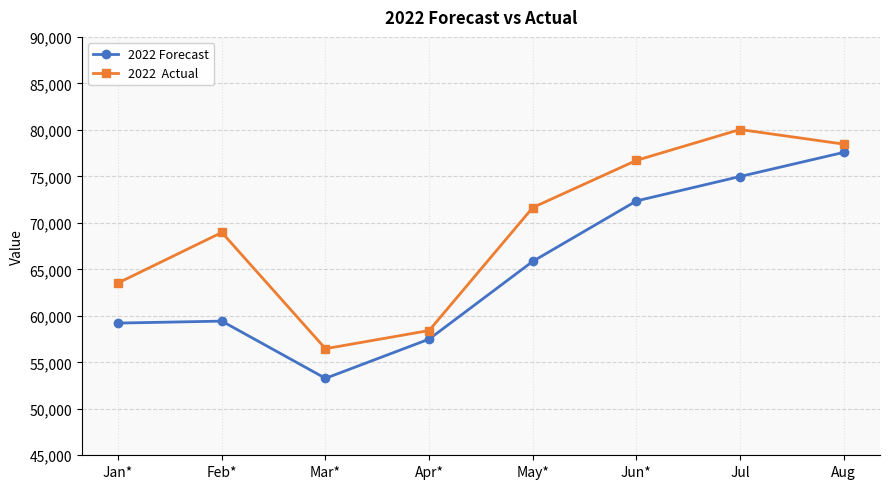

What is the label of the 8th point from the right?

Jan*